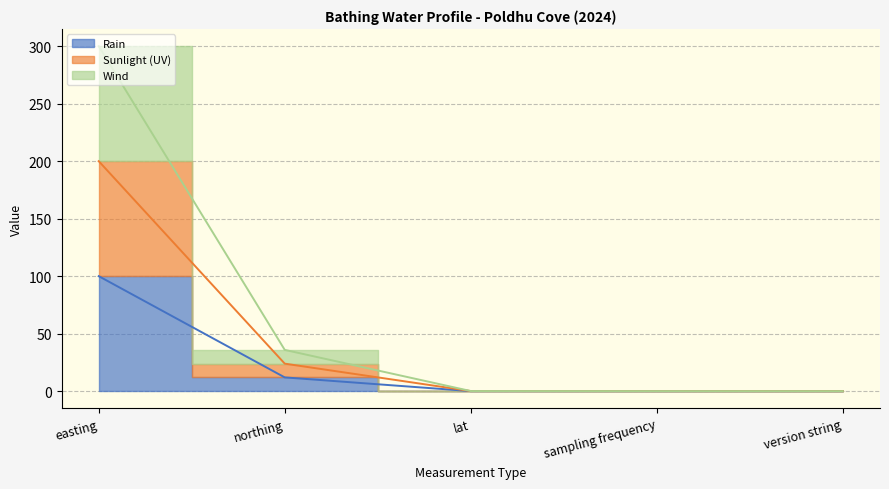

What is the label of the 1st point from the left?

easting